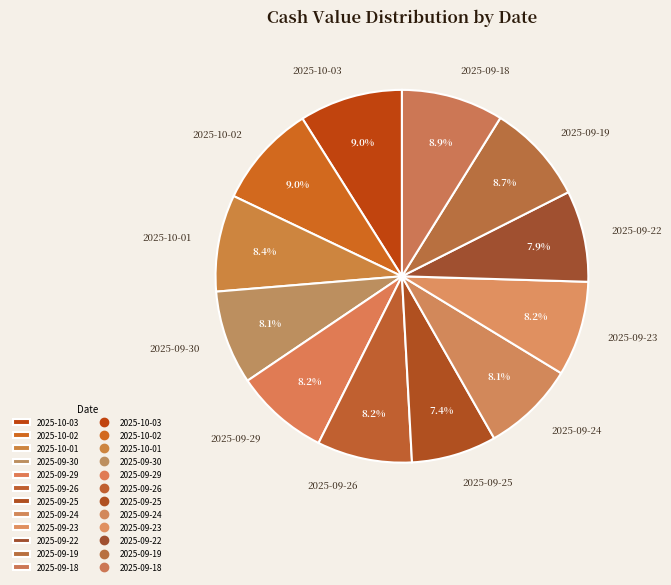

Between 2025-10-01 and 2025-10-02, which is larger?

2025-10-02